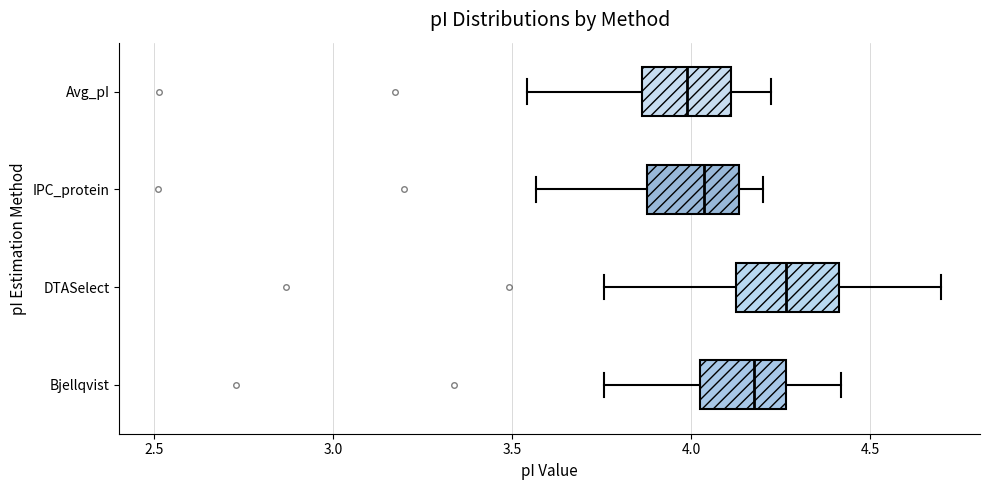

Reading bottom to top, transcribe this box plot: for each box, give where its median line is, the range the box spans, and where its two whiskers end, as read against the x-axis. The values are not printed on the chart, so give them approximately, as read against the axis.

Bjellqvist: median 4.20, box 4.00 to 4.25, whiskers 3.75 to 4.40
DTASelect: median 4.25, box 4.15 to 4.40, whiskers 3.75 to 4.70
IPC_protein: median 4.05, box 3.90 to 4.15, whiskers 3.55 to 4.20
Avg_pI: median 4.00, box 3.85 to 4.10, whiskers 3.55 to 4.20